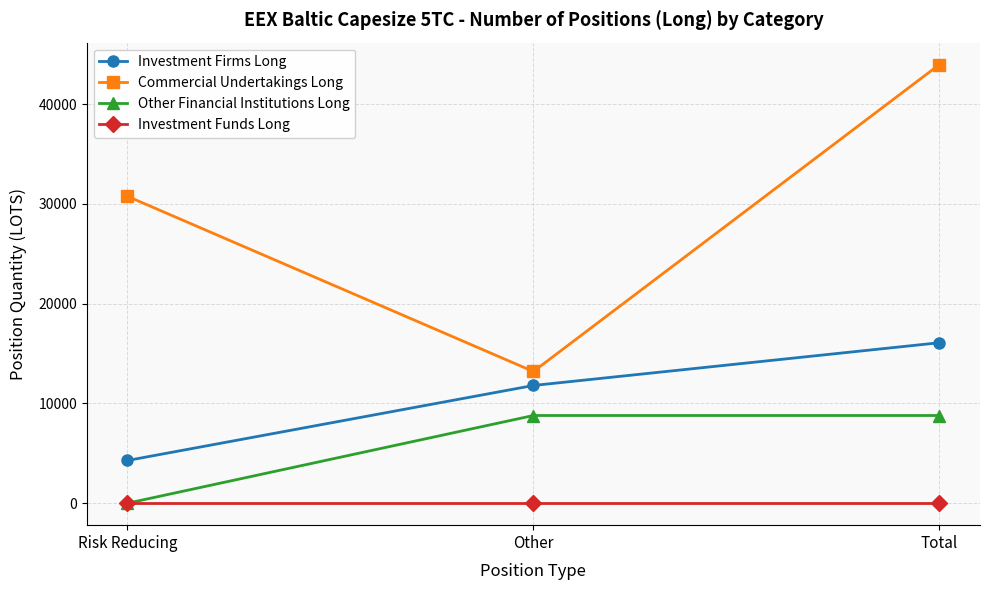

What is the value of the Investment Firms Long point at the 2nd from the left?

11803.1